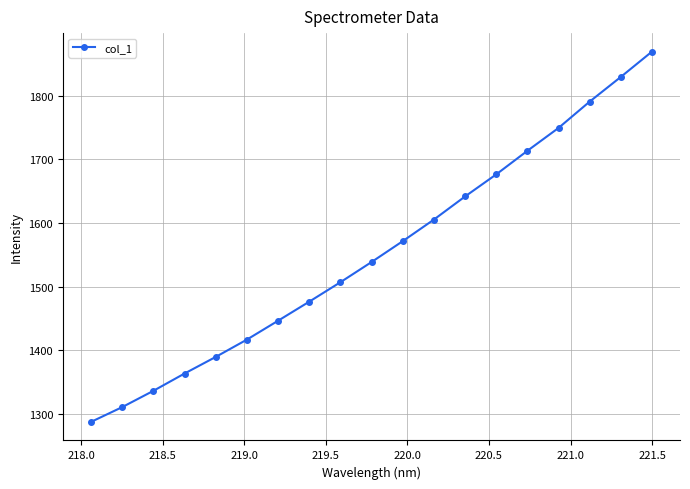

What is the maximum value shown in the chart?

1869.3